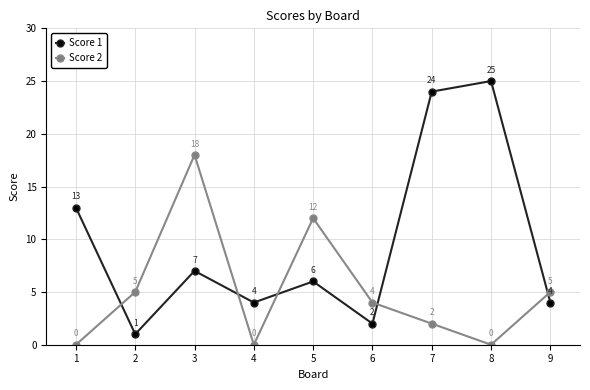

What is the value of the Score 1 point at the 2nd from the left?

1